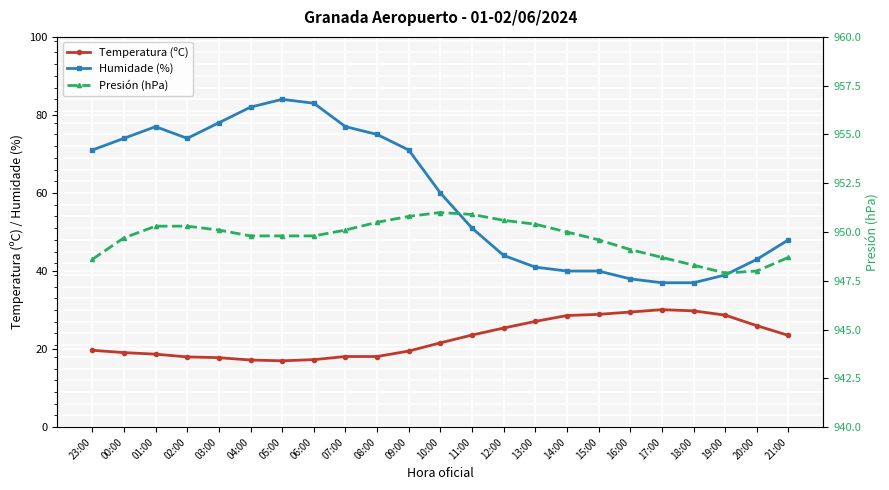

True or false: Humidade (%) has a value of 43.0 at 20:00.

True